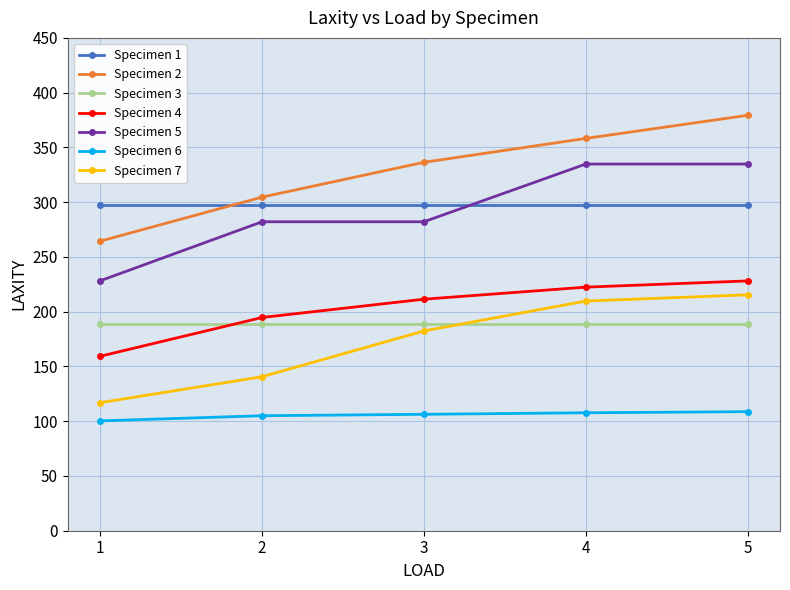

How many categories are shown in the chart?

5